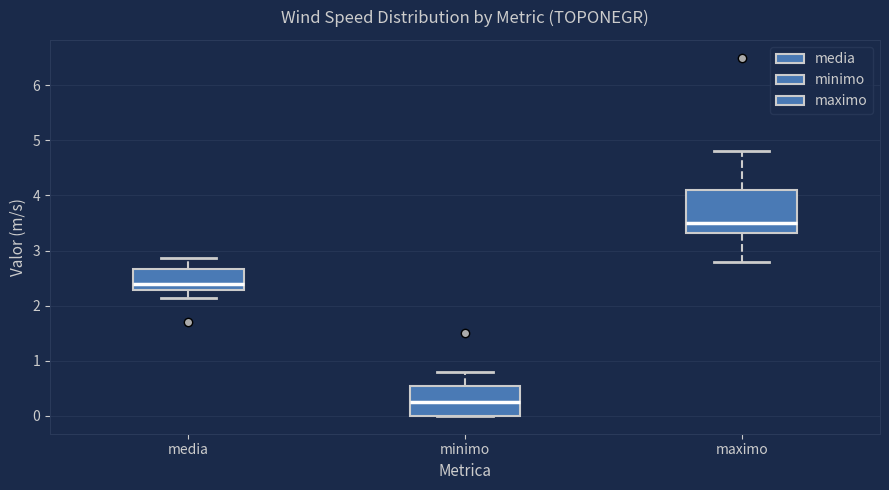

Reading left to right, read every box against the y-axis: the position of its median line, the range the box covers, and the ends of its whiskers. The values are not printed on the chart, so give them approximately, as read against the axis.

media: median 2.4, box 2.3 to 2.7, whiskers 2.1 to 2.9
minimo: median 0.3, box 0.0 to 0.6, whiskers 0.0 to 0.8
maximo: median 3.5, box 3.3 to 4.1, whiskers 2.8 to 4.8